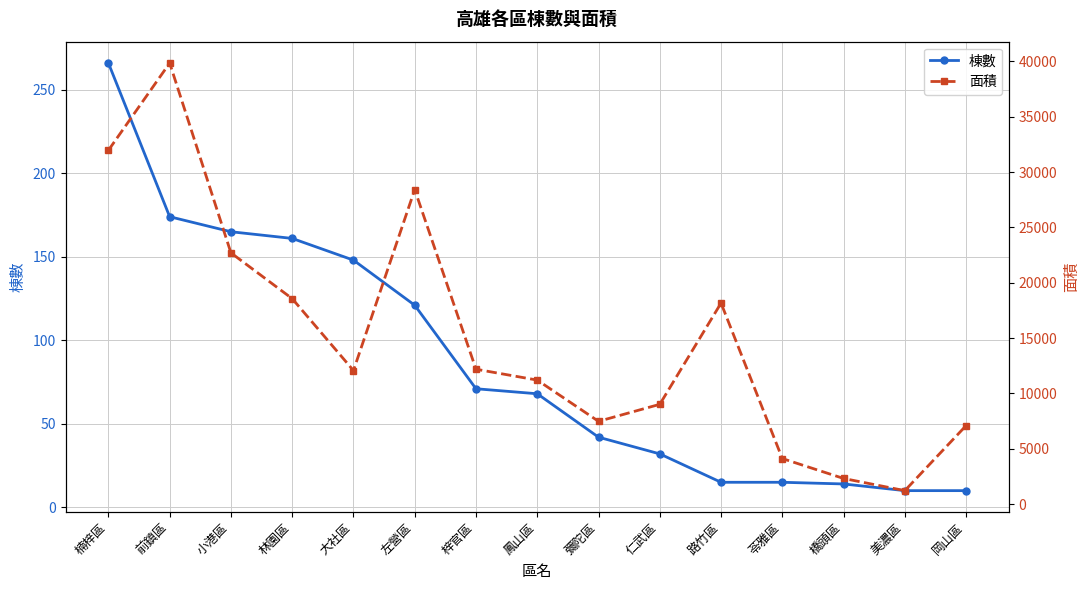

What are all the series names shown in the legend?

棟數, 面積